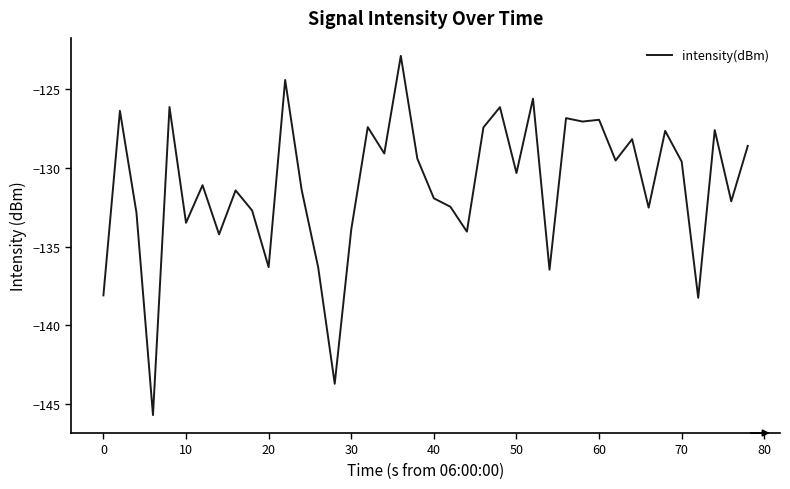

What is the greatest value displayed?

-122.9